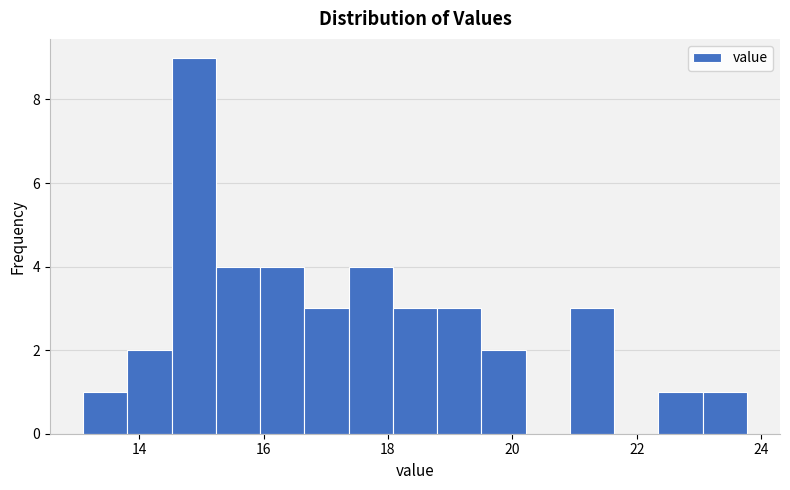

Read against the x-axis, roughly where is the centre of the tallest bar?

14.8